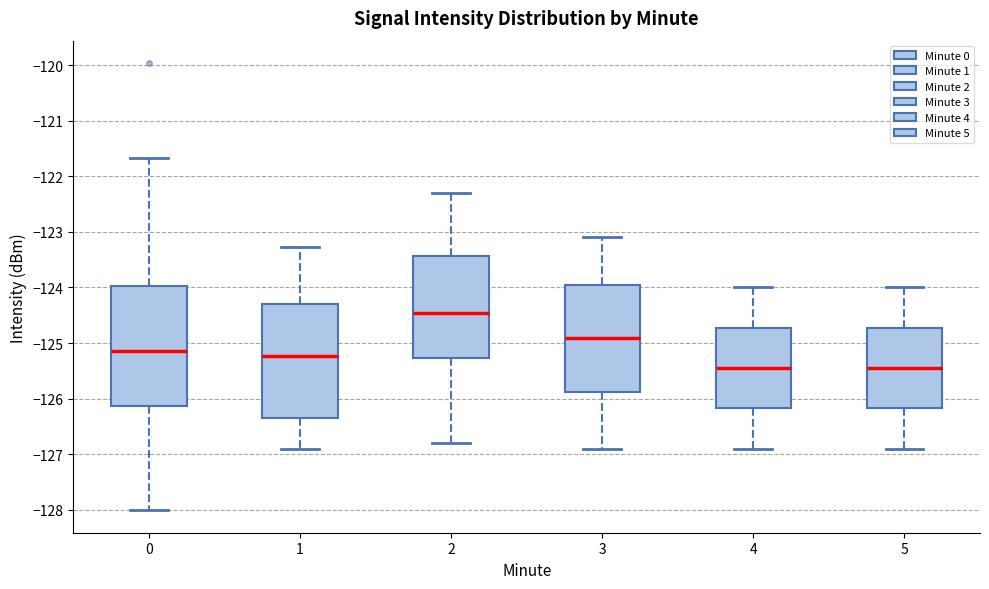

Where does the median line of the box at x = 0 sit on the y-axis? The values are not printed on the chart, so give them approximately, as read against the axis.

-125.1